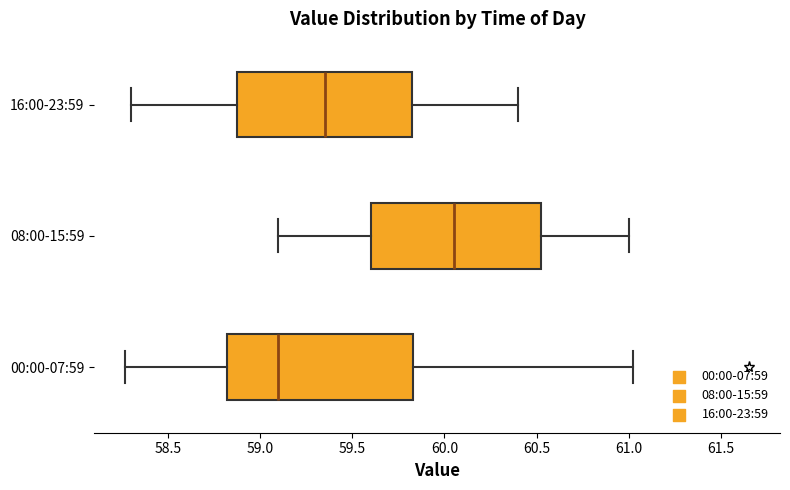

Which box has the furthest to the right median line?

08:00-15:59